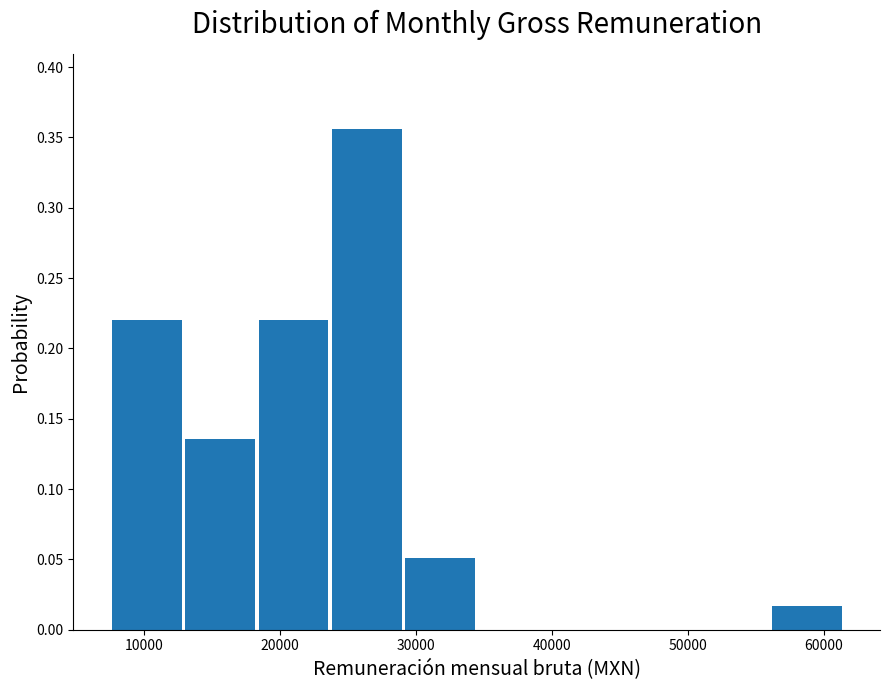

Reading left to right, list every bar in this chart as the range it spans on the x-axis followed by its height. Neither the bar edges nor the heights are printed on the chart, so give them approximately, as read against the axes.

7000 to 13000: 0.220
13000 to 18000: 0.135
18000 to 24000: 0.220
24000 to 29000: 0.355
29000 to 34000: 0.050
34000 to 40000: 0
40000 to 45000: 0
45000 to 51000: 0
51000 to 56000: 0
56000 to 61000: 0.015